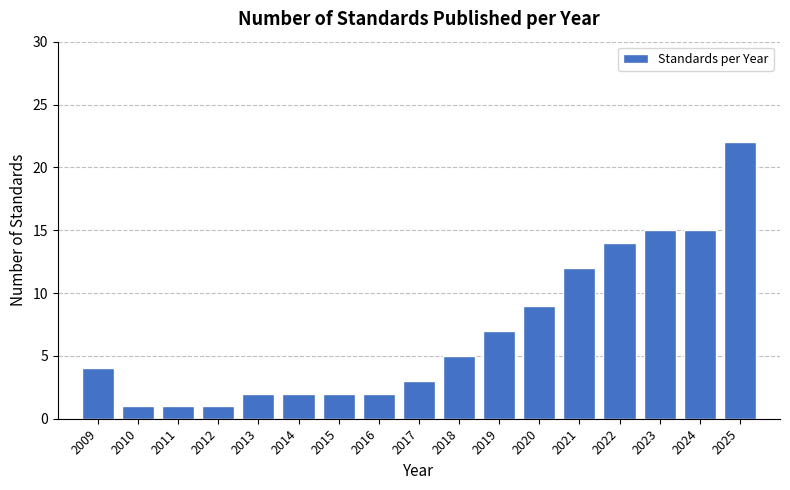

Reading left to right, transcribe all the data shown in this chart.

2009=4	2010=1	2011=1	2012=1	2013=2	2014=2	2015=2	2016=2	2017=3	2018=5	2019=7	2020=9	2021=12	2022=14	2023=15	2024=15	2025=22